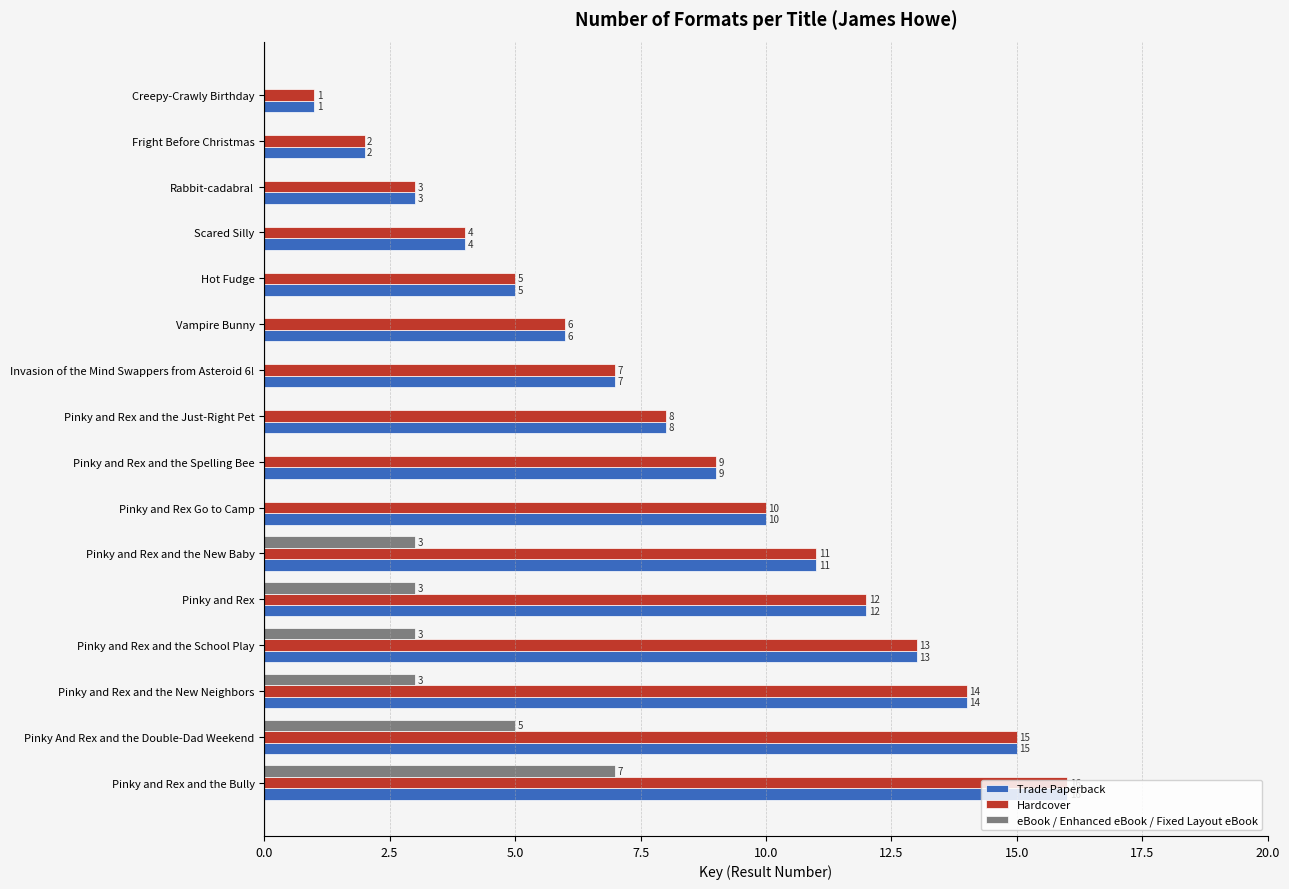

What is the total value across all series at Hot Fudge?

10